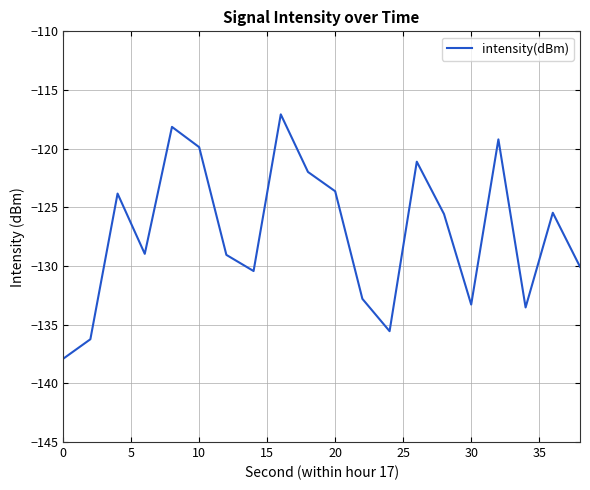

How many values are below -125?

12